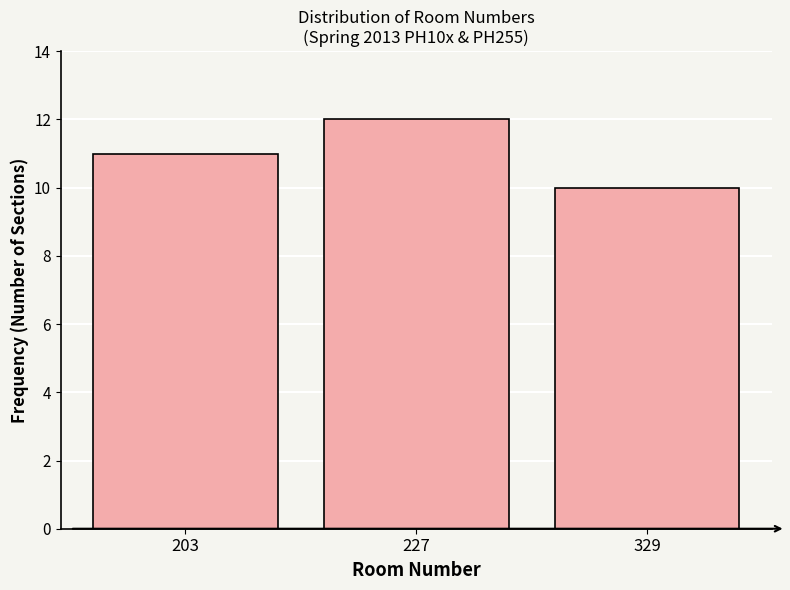

Reading left to right, list all the values displayed in this chart.

11	12	10